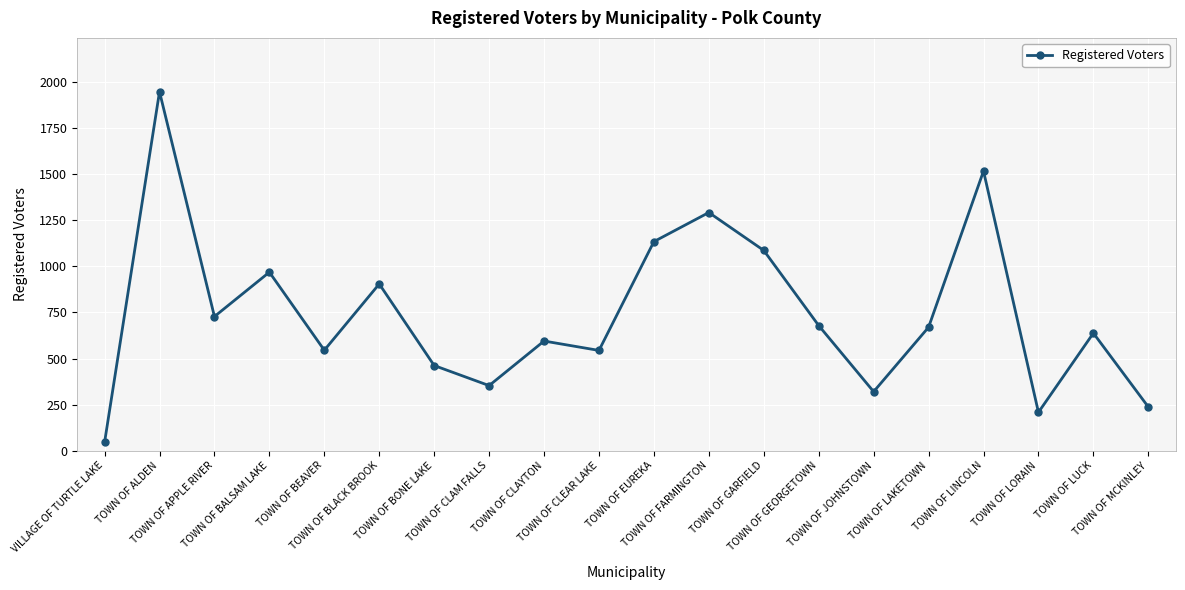

Does the chart display data point markers on the line(s)?

Yes